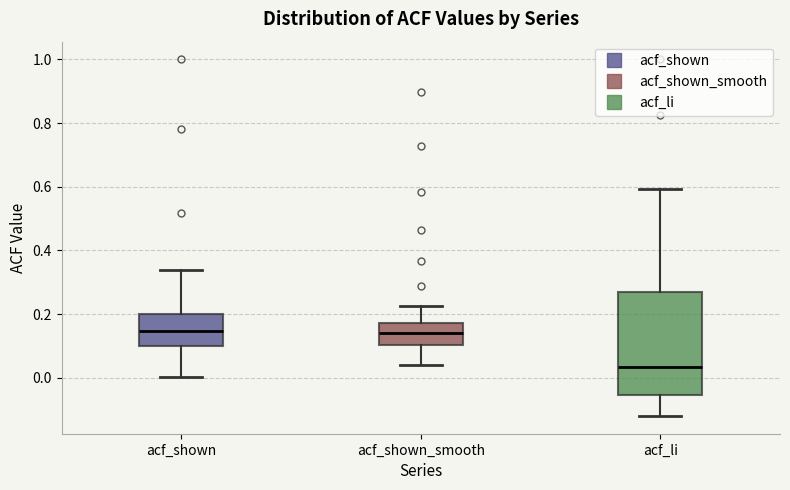

Reading left to right, transcribe this box plot: for each box, give where its median line is, the range the box spans, and where its two whiskers end, as read against the y-axis. The values are not printed on the chart, so give them approximately, as read against the axis.

acf_shown: median 0.14, box 0.10 to 0.20, whiskers 0.00 to 0.34
acf_shown_smooth: median 0.14, box 0.10 to 0.18, whiskers 0.04 to 0.22
acf_li: median 0.04, box -0.06 to 0.26, whiskers -0.12 to 0.60